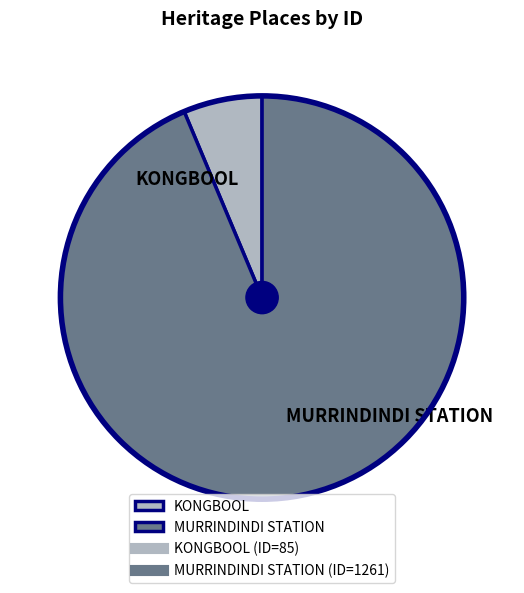

Rank the categories by value from highest to lowest.

MURRINDINDI STATION, KONGBOOL